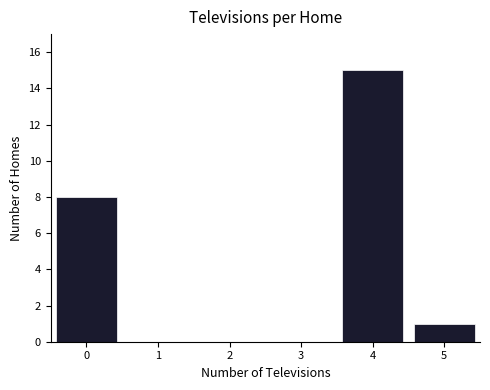

Reading left to right, list all the values displayed in this chart.

0=8	1=0	2=0	3=0	4=15	5=1